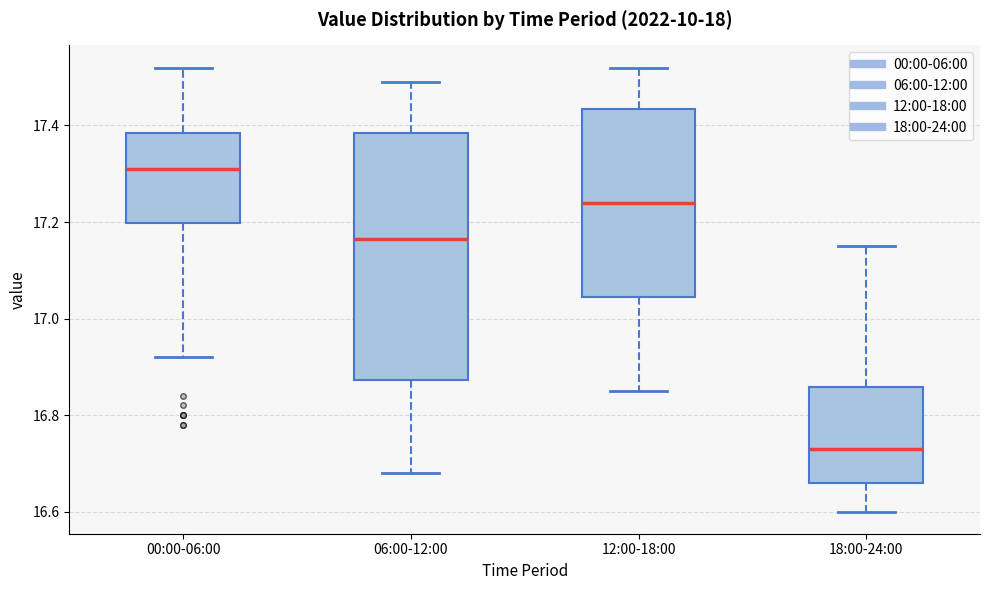

Where is the lower edge of the box for 06:00-12:00 on the y-axis? The values are not printed on the chart, so give them approximately, as read against the axis.

16.88